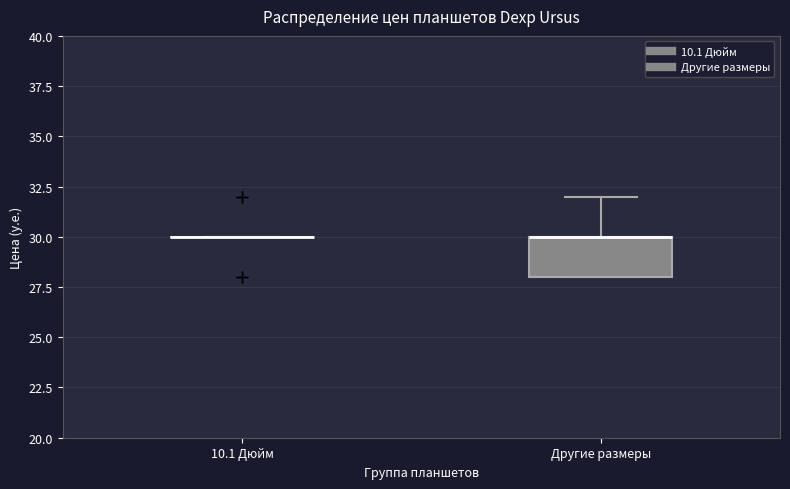

Which box is the tallest, from its lower edge to its upper edge?

Другие размеры